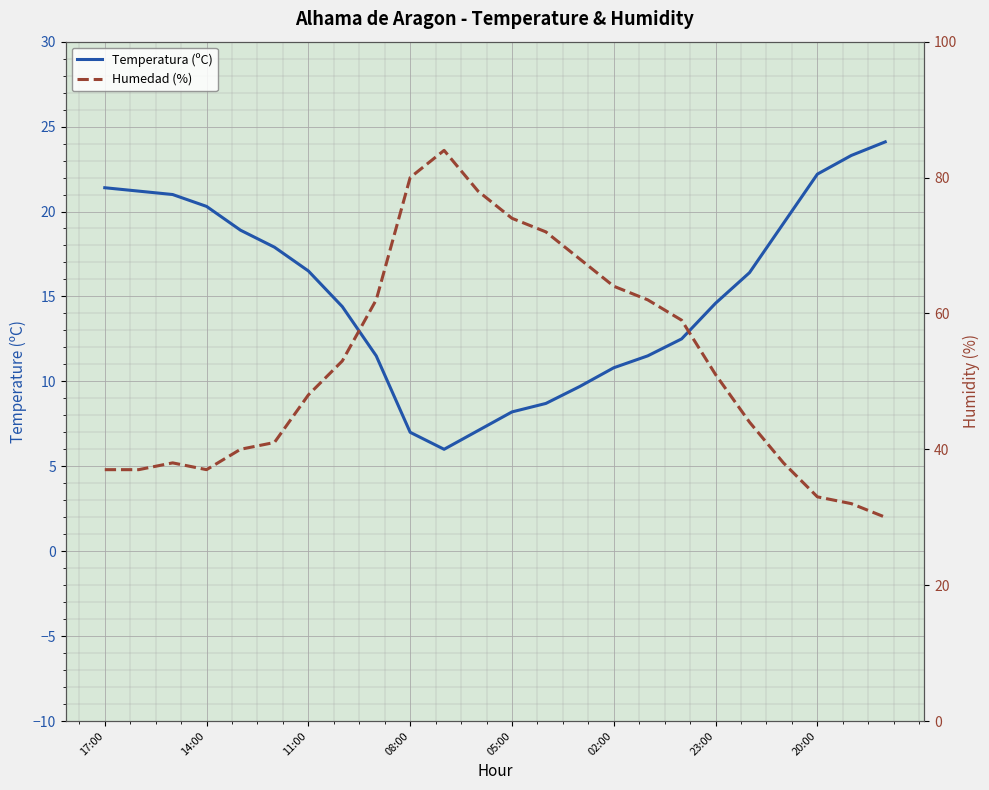

What is the total value across all series at 20:00?

55.2